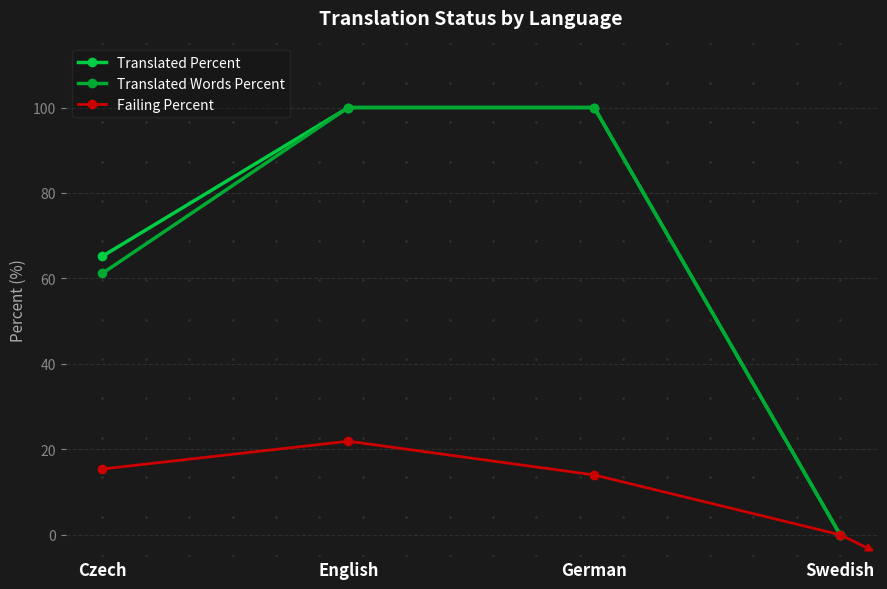

What is the value of the Failing Percent point at the 3rd from the left?

14.0